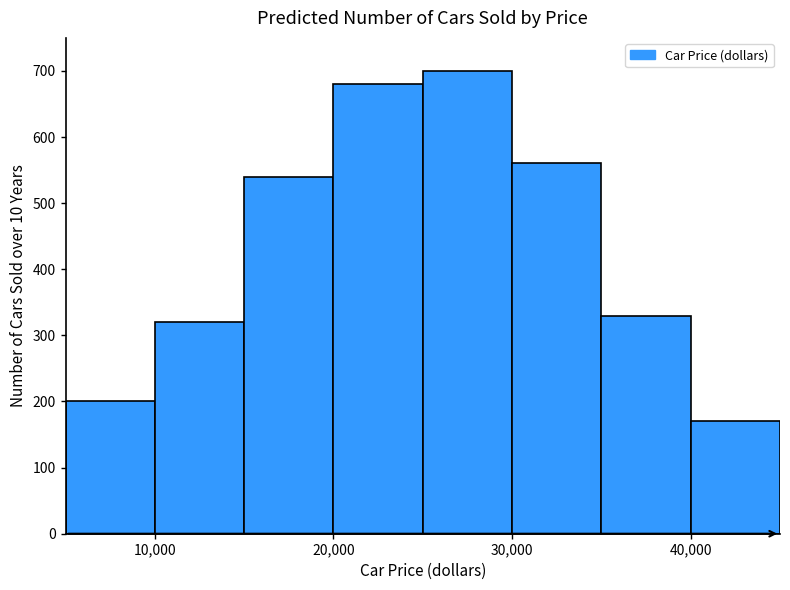

What is the height of the bar covering 40000 to 45000 on the x-axis? The values are not printed on the chart, so give them approximately, as read against the axis.

170